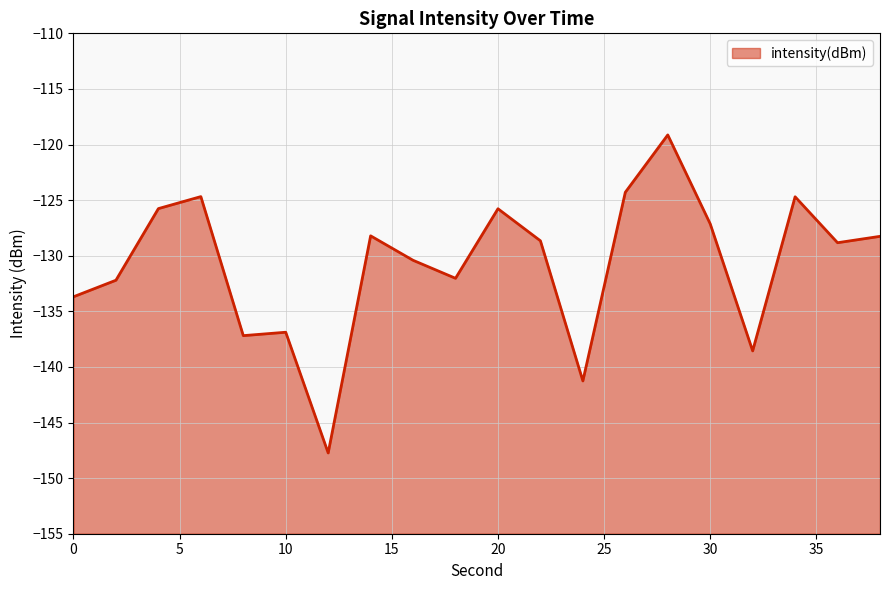

How many points are lower than both their immediate neighbors (excluding endpoints)?

6